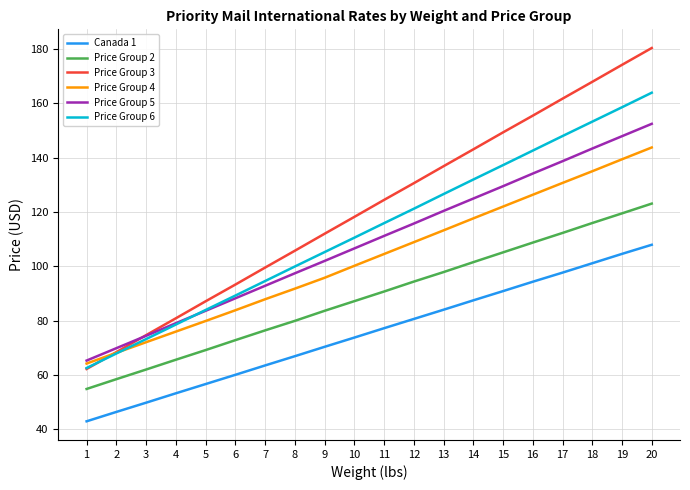

Rank the series by their maximum value, from lowest to highest.

Canada 1, Price Group 2, Price Group 4, Price Group 5, Price Group 6, Price Group 3